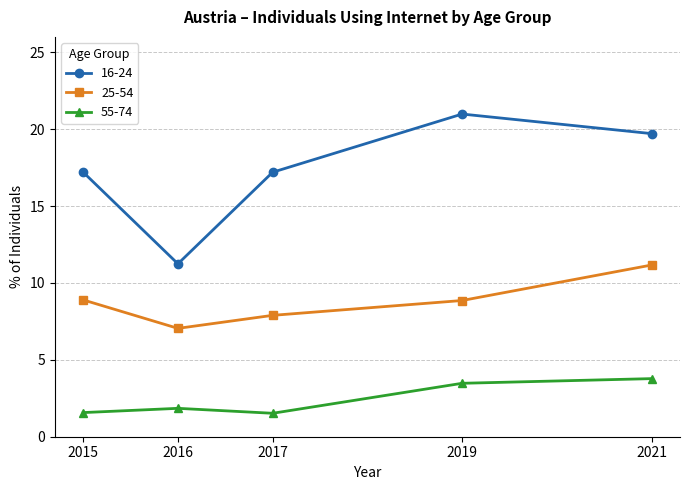

Rank the series by their maximum value, from highest to lowest.

16-24, 25-54, 55-74